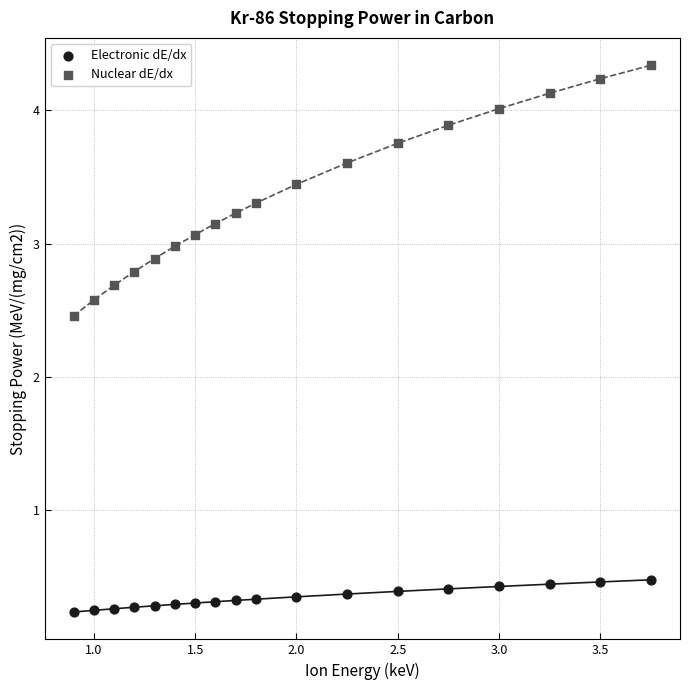

Across all series, what Y value is closest to 2?

2.5